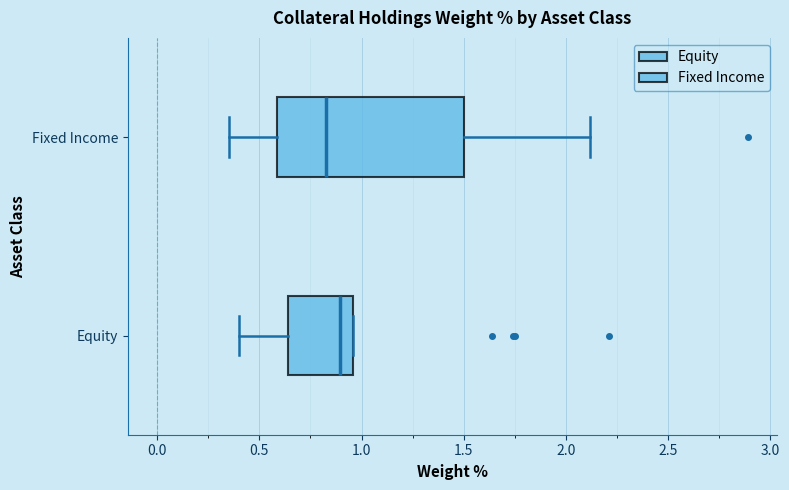

Reading bottom to top, transcribe this box plot: for each box, give where its median line is, the range the box spans, and where its two whiskers end, as read against the x-axis. The values are not printed on the chart, so give them approximately, as read against the axis.

Equity: median 0.90, box 0.65 to 0.95, whiskers 0.40 to 0.95
Fixed Income: median 0.85, box 0.60 to 1.50, whiskers 0.35 to 2.10